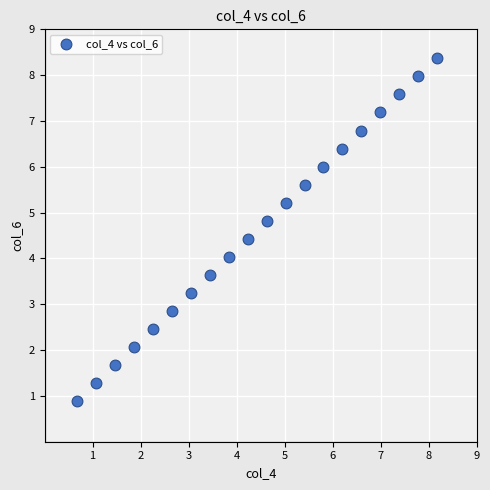

List the coordinates of all points as (Y, X) pairs, reading left to right.

(0.9, 0.7)  (1.3, 1.1)  (1.7, 1.5)  (2.1, 1.9)  (2.5, 2.3)  (2.9, 2.7)  (3.2, 3.0)  (3.6, 3.4)  (4.0, 3.8)  (4.4, 4.2)  (4.8, 4.6)  (5.2, 5.0)  (5.6, 5.4)  (6.0, 5.8)  (6.4, 6.2)  (6.8, 6.6)  (7.2, 7.0)  (7.6, 7.4)  (8.0, 7.8)  (8.4, 8.2)